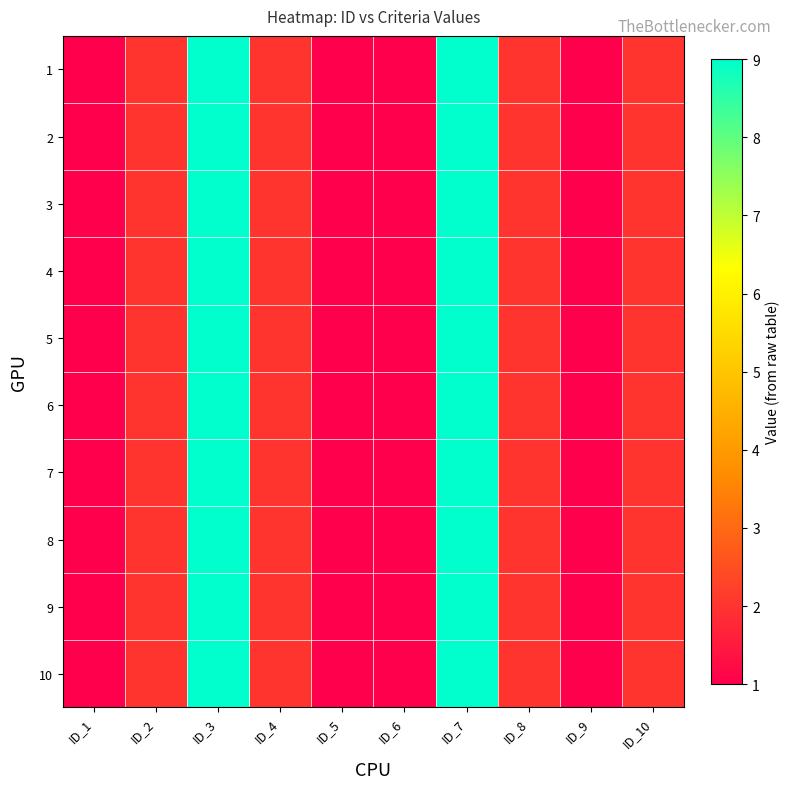

At which category is the sum across all series the highest?

ID_3